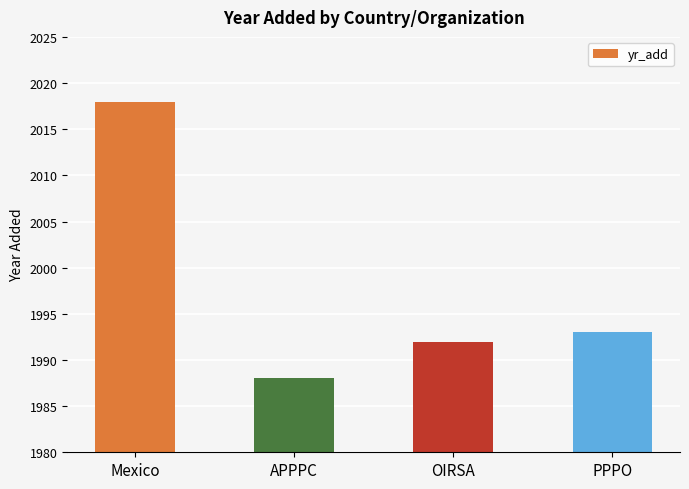

The value at OIRSA is 1992. True or false?

True